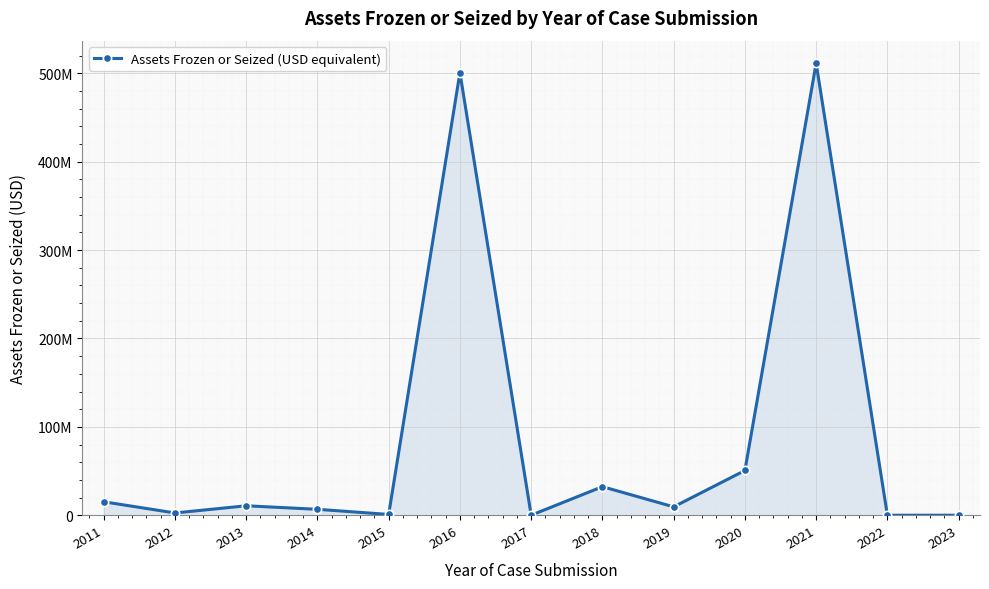

How many interior local valleys (lower than both neighbors) does the data have?

5